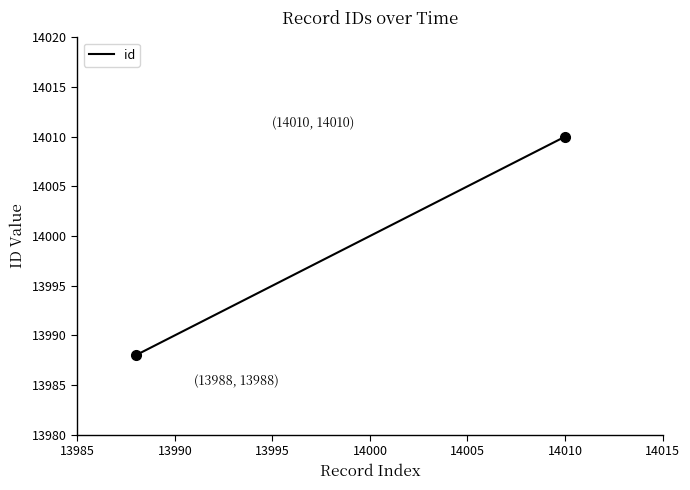

What is the value of the 5th point from the left?

13995